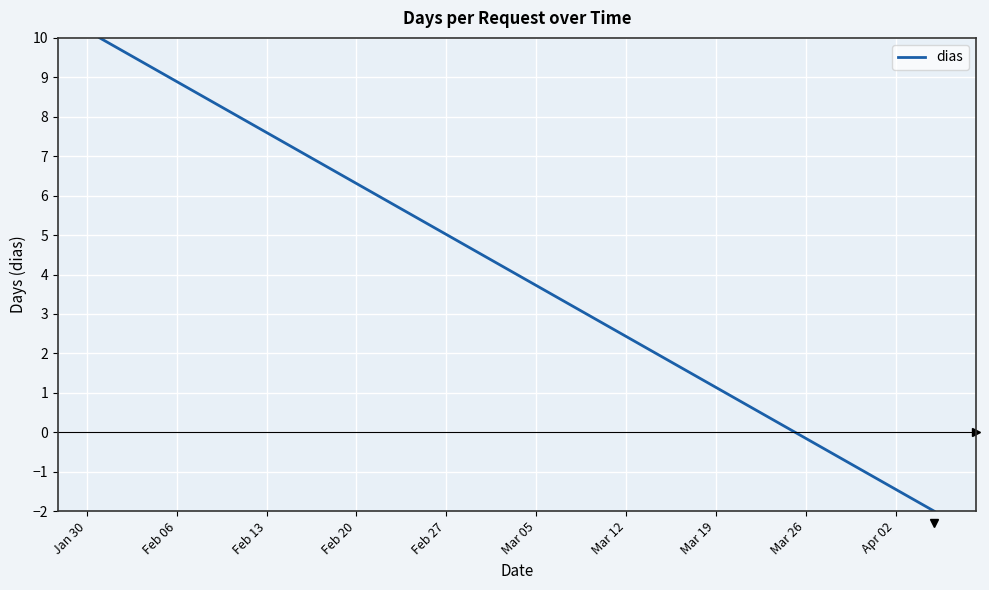

True or false: the data shows -2.7 at 31.

False